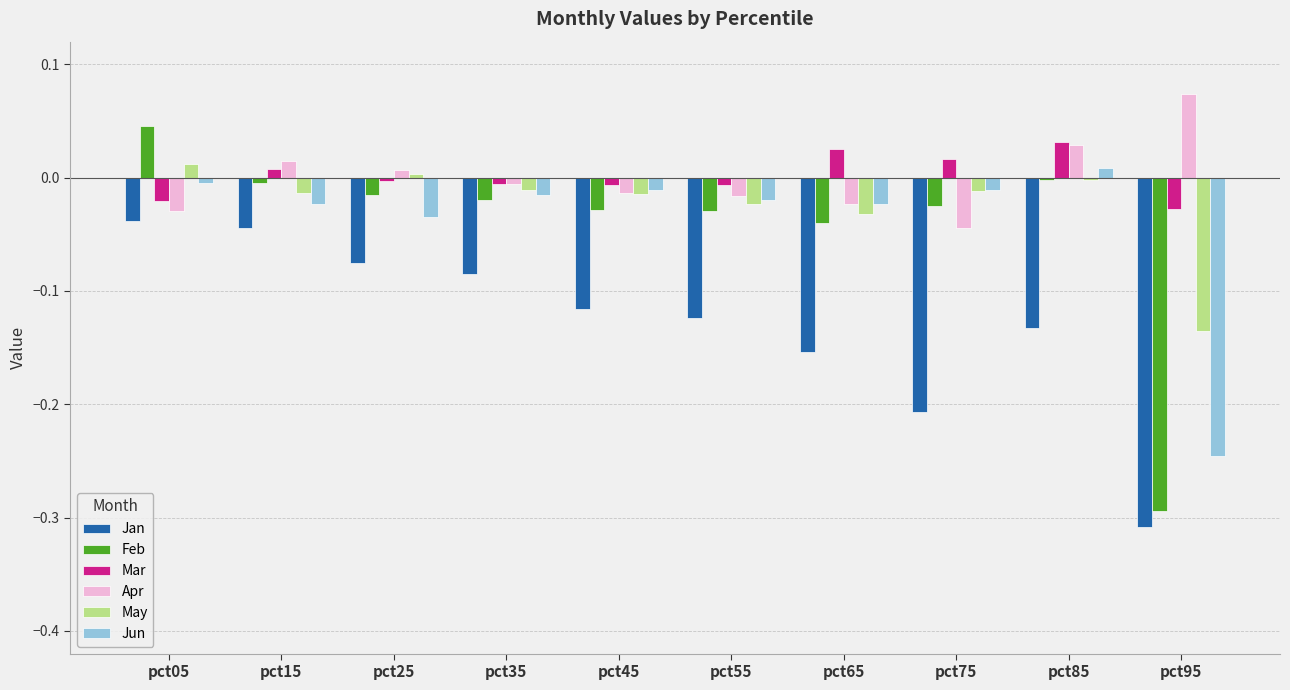

What is the total value across all series at pct95?

-0.9